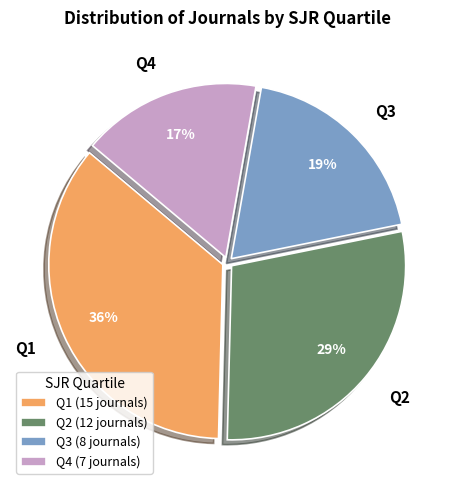

Rank the categories by value from lowest to highest.

Q4, Q3, Q2, Q1